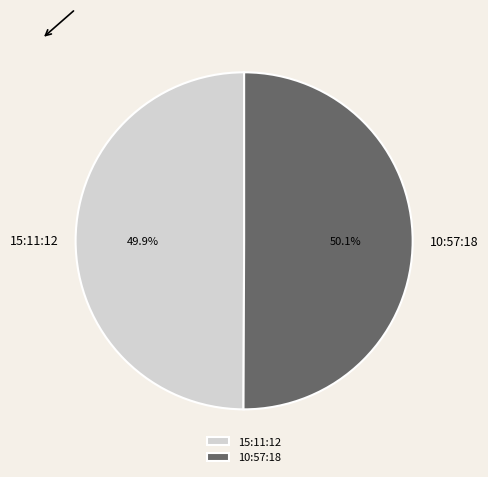

Is there a majority slice in this chart?

Yes